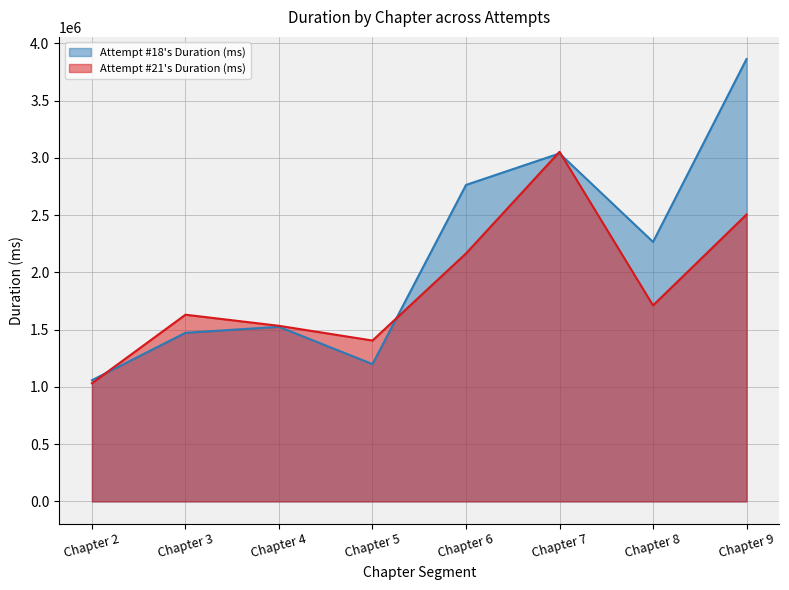

How many interior local valleys does the Attempt #18's Duration (ms) series have?

2